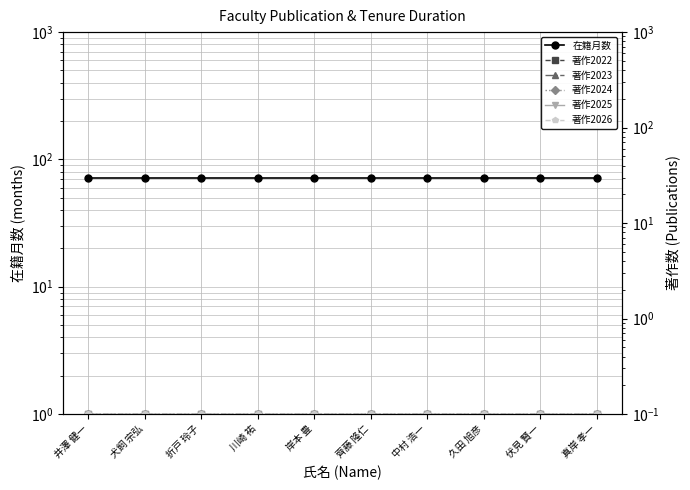

At which category is the sum across all series the highest?

井澤 健一